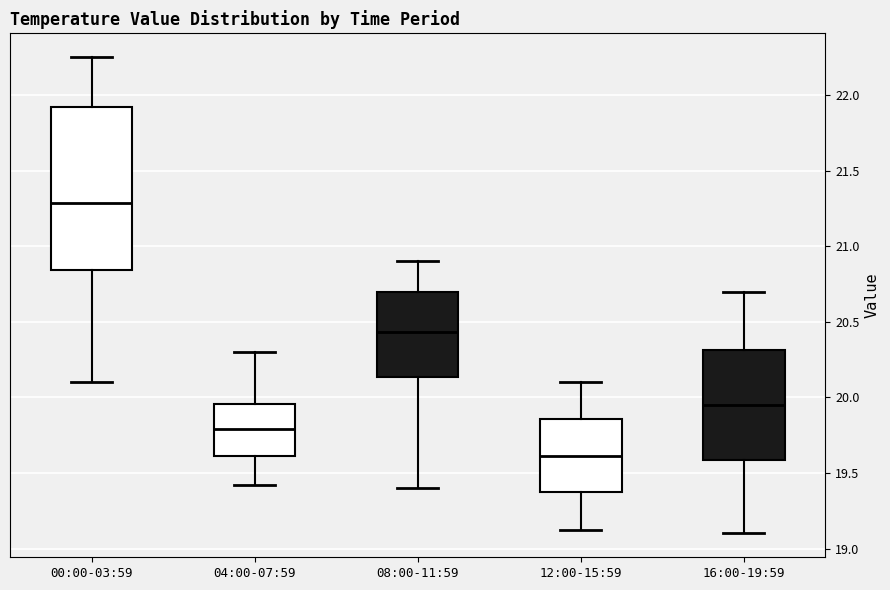

Comparing the boxes themselves (not the whiskers), which one is the tallest?

00:00-03:59